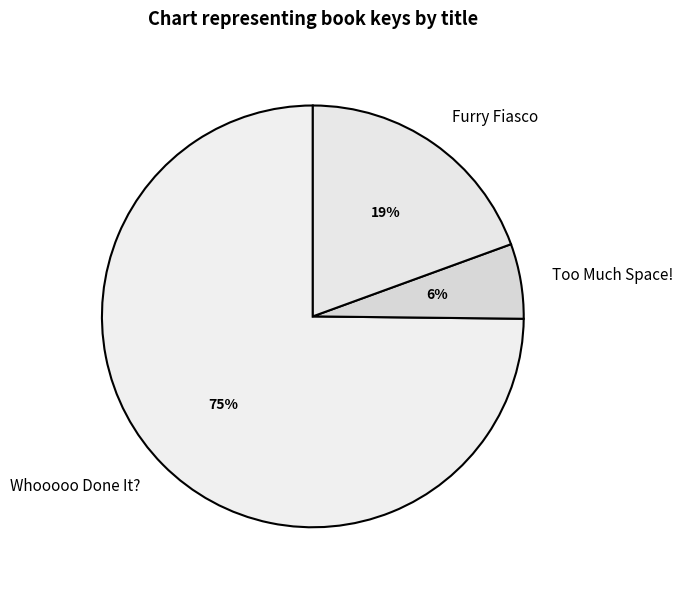

To the nearest percent, what is the average slice percentage?

33%